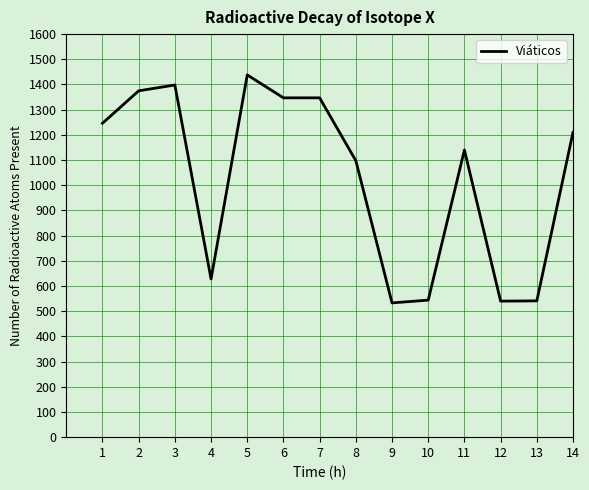

The chart shows a value of 120.1 at 13. True or false?

False